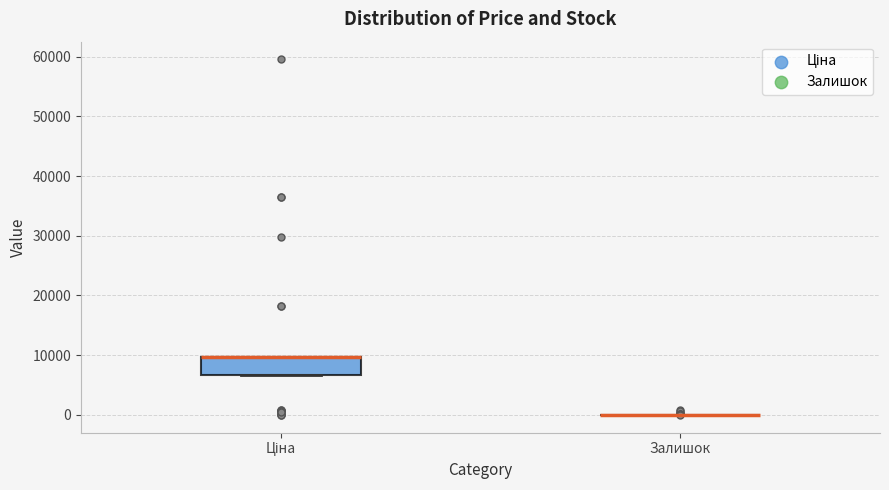

Which box is the tallest, from its lower edge to its upper edge?

Ціна